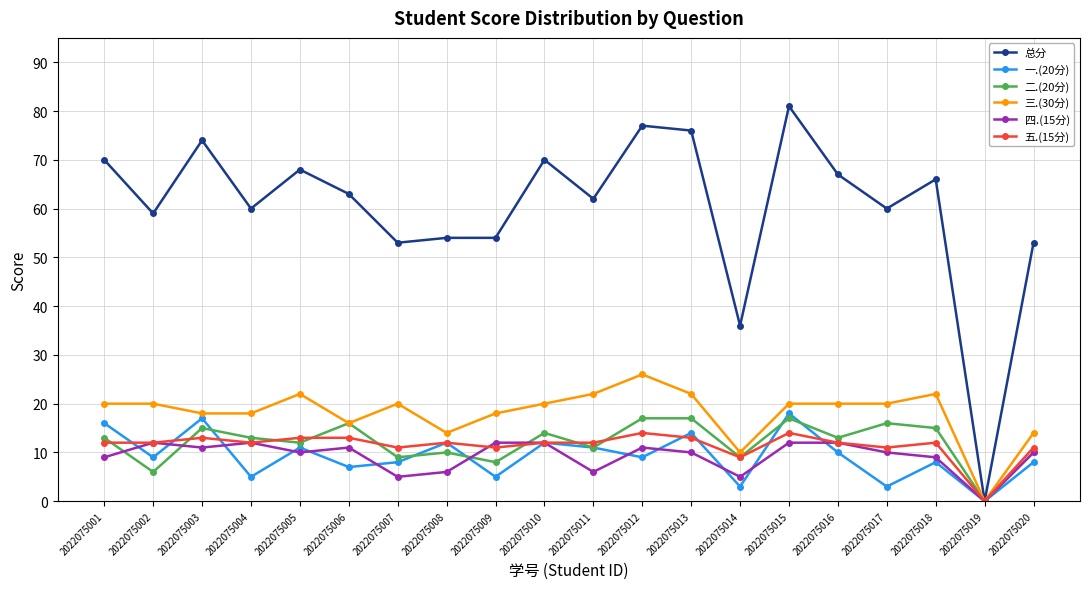

What is the difference between the second highest and second lowest values in the 二.(20分) series?

11